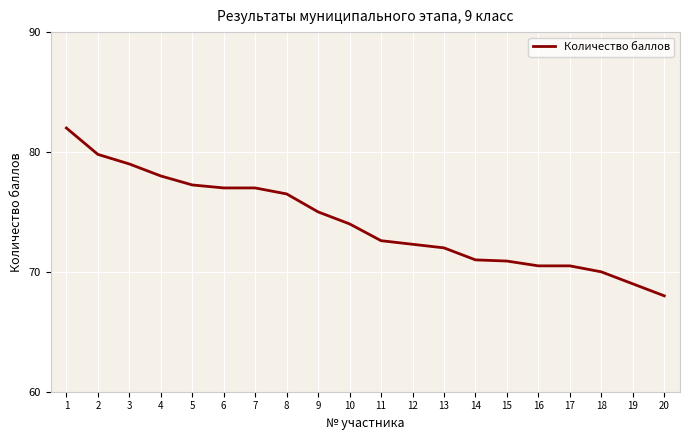

The value at 15 is 70.9. True or false?

True